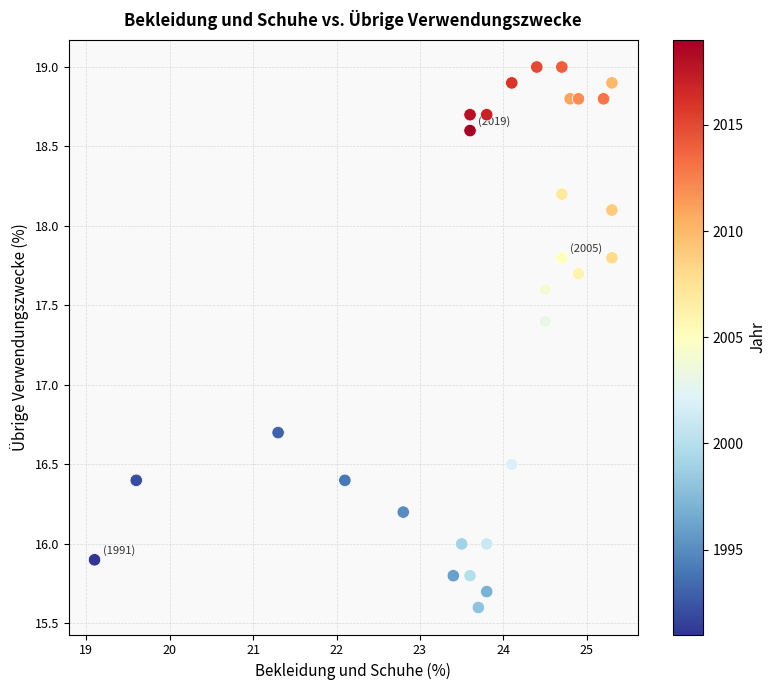

What Y value in the scatter plot is closest to 17?

16.7